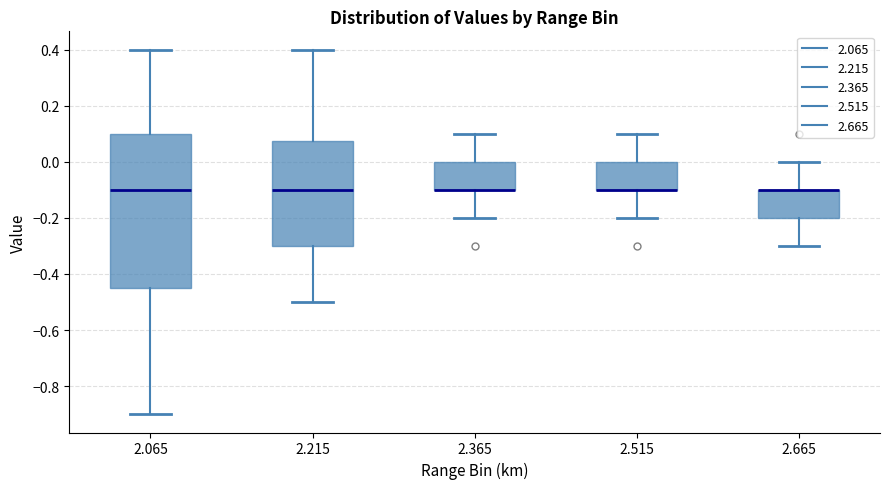

Reading left to right, transcribe this box plot: for each box, give where its median line is, the range the box spans, and where its two whiskers end, as read against the y-axis. The values are not printed on the chart, so give them approximately, as read against the axis.

2.065: median -0.10, box -0.44 to 0.10, whiskers -0.90 to 0.40
2.215: median -0.10, box -0.30 to 0.08, whiskers -0.50 to 0.40
2.365: median -0.10 (drawn on the box's lower edge), box -0.10 to 0.00, whiskers -0.20 to 0.10
2.515: median -0.10 (drawn on the box's lower edge), box -0.10 to 0.00, whiskers -0.20 to 0.10
2.665: median -0.10 (drawn on the box's upper edge), box -0.20 to -0.10, whiskers -0.30 to 0.00